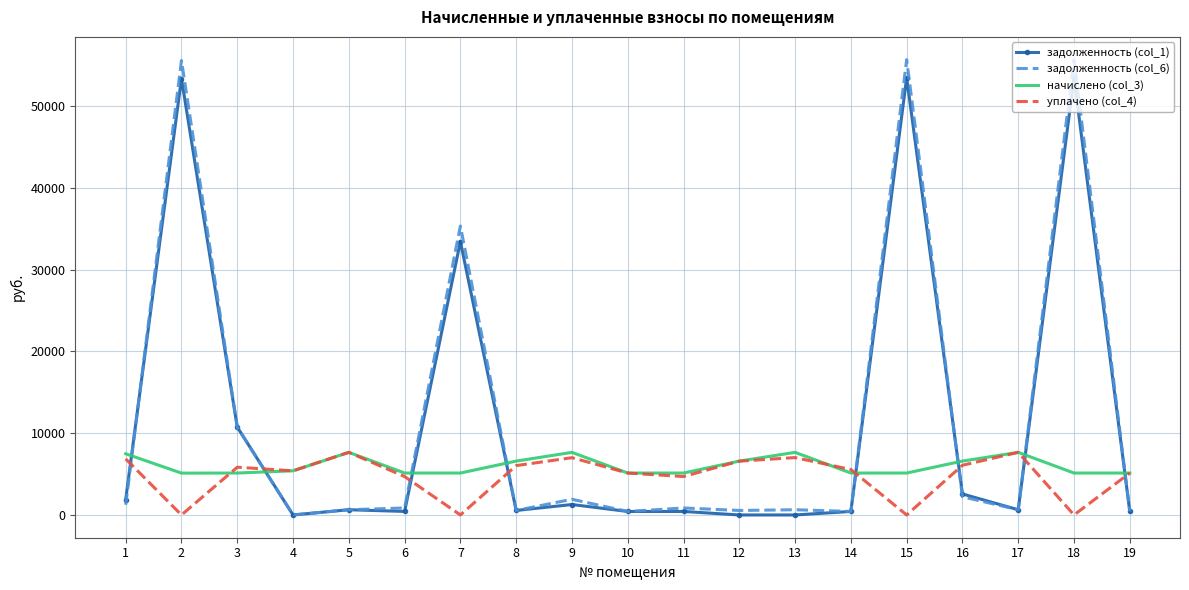

The value of задолженность (col_6) at 7 is 53366.9. True or false?

False